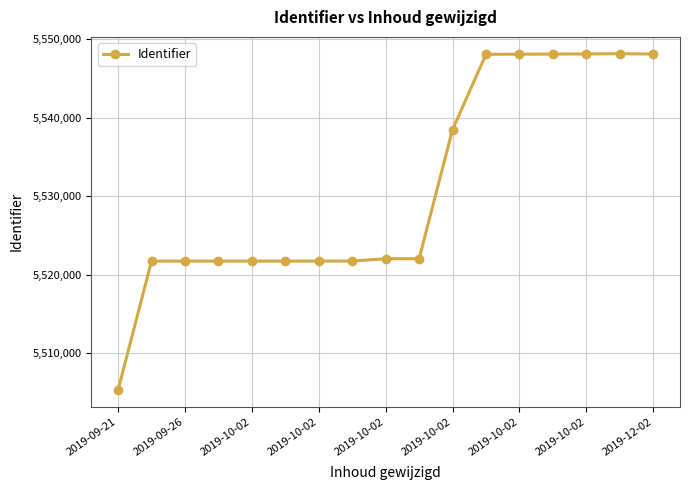

What is the smallest value displayed?

5505332